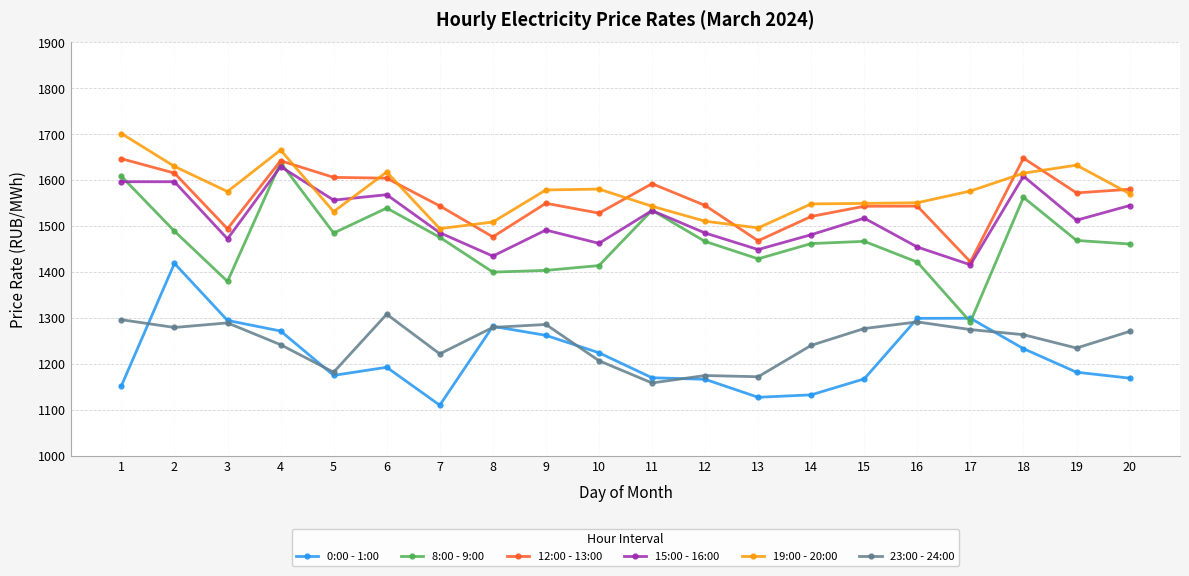

How many data points does each series have?

20